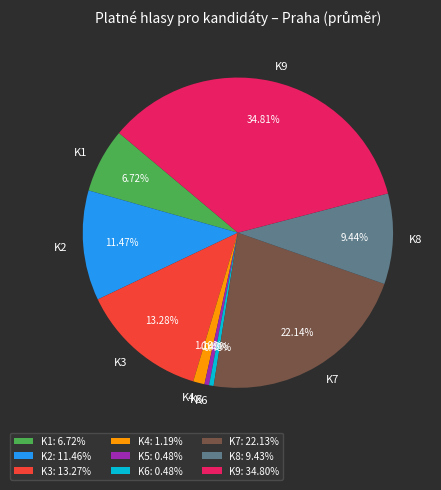

Does K9 represent more than half of the total?

No